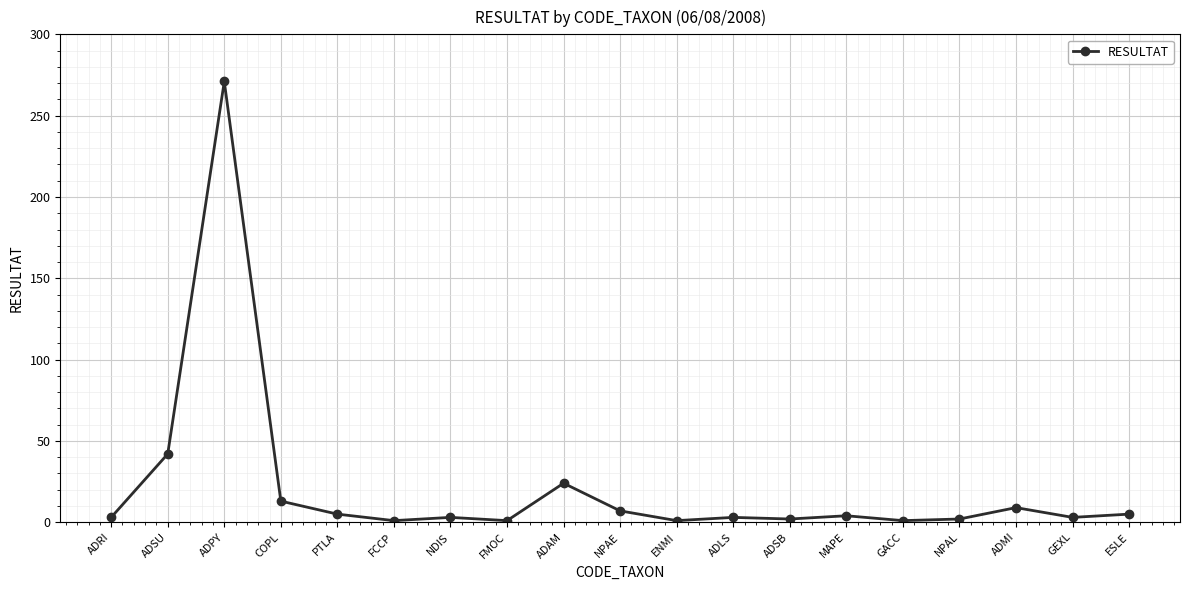

What is the label of the 18th point from the right?

ADSU